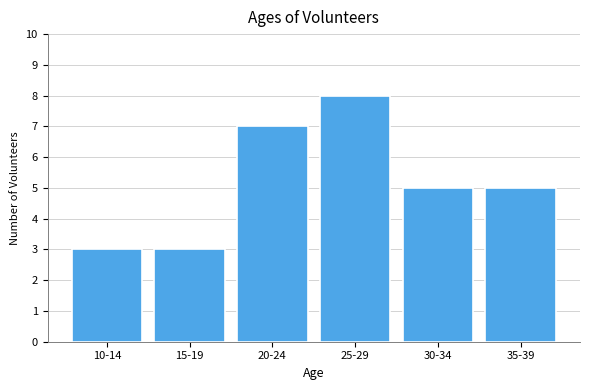

Reading right to left, extract all data points from this chart.

35-39=5	30-34=5	25-29=8	20-24=7	15-19=3	10-14=3